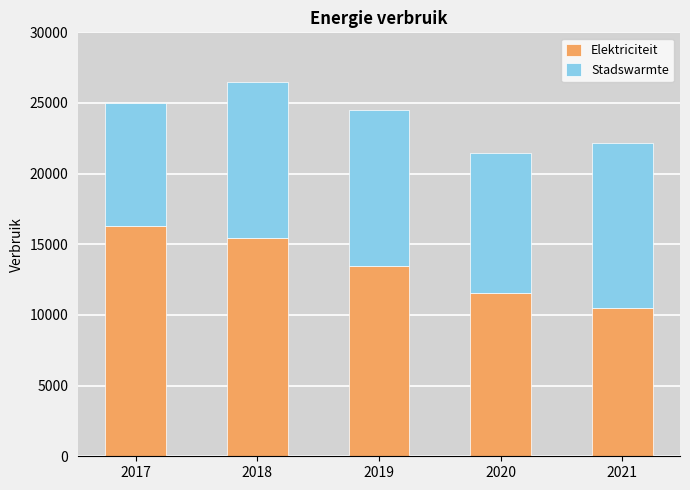

Reading right to left, what are the values for Elektriciteit?

10495	11530	13495	15456	16319